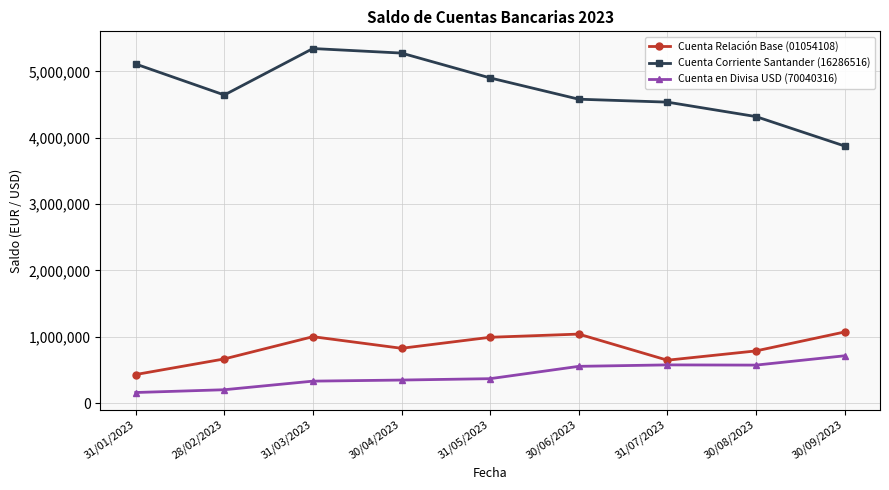

What is the sum of the Cuenta en Divisa USD (70040316) values at 30/08/2023 and 31/03/2023?

905786.6